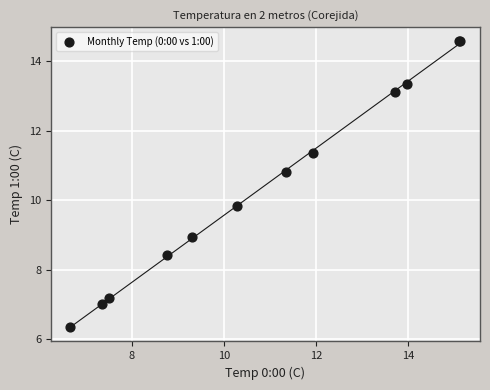

What Y value in the scatter plot is closest to 10?

9.8